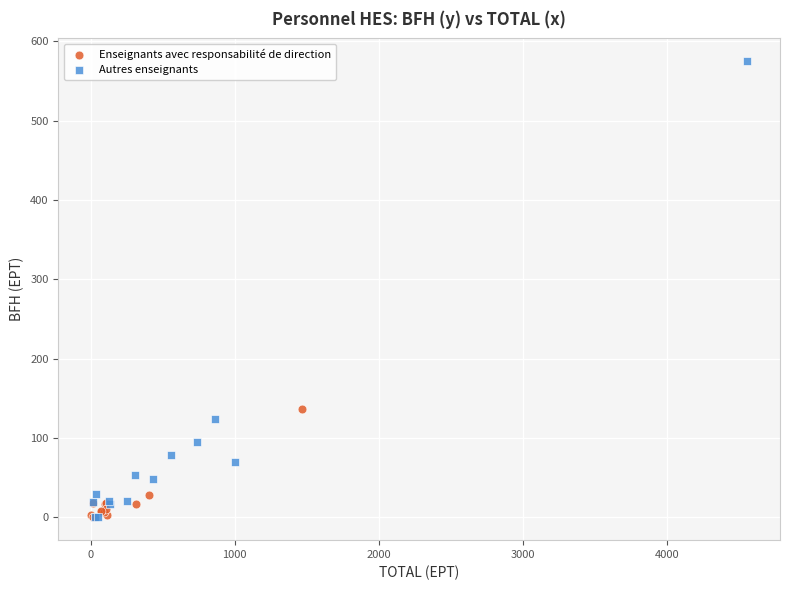

Which series reaches the maximum Y coordinate?

Autres enseignants